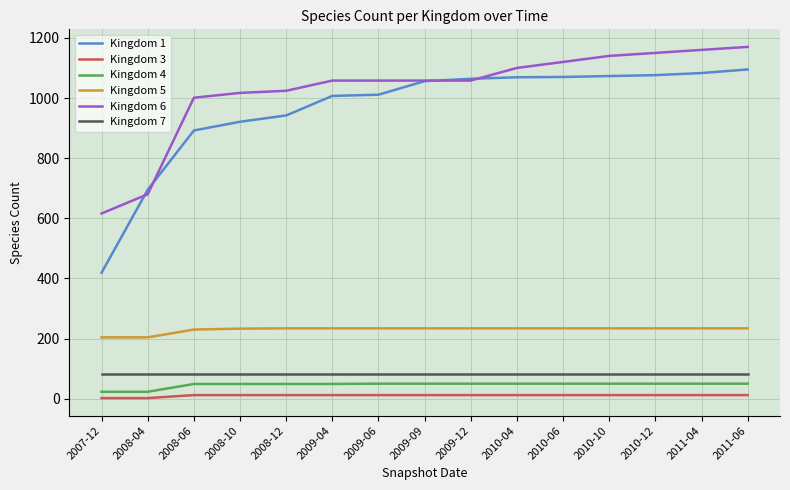

The value of Kingdom 7 at 2011-06 is 83. True or false?

True